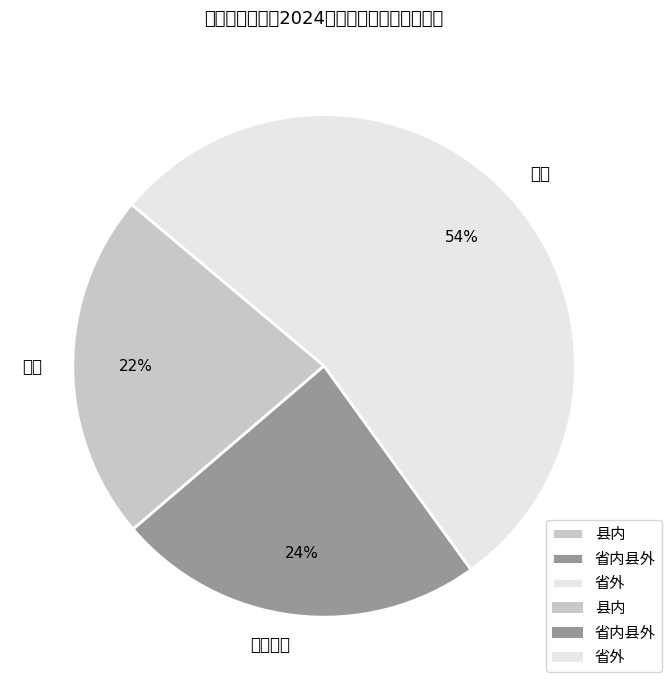

Between 省外 and 省内县外, which is larger?

省外